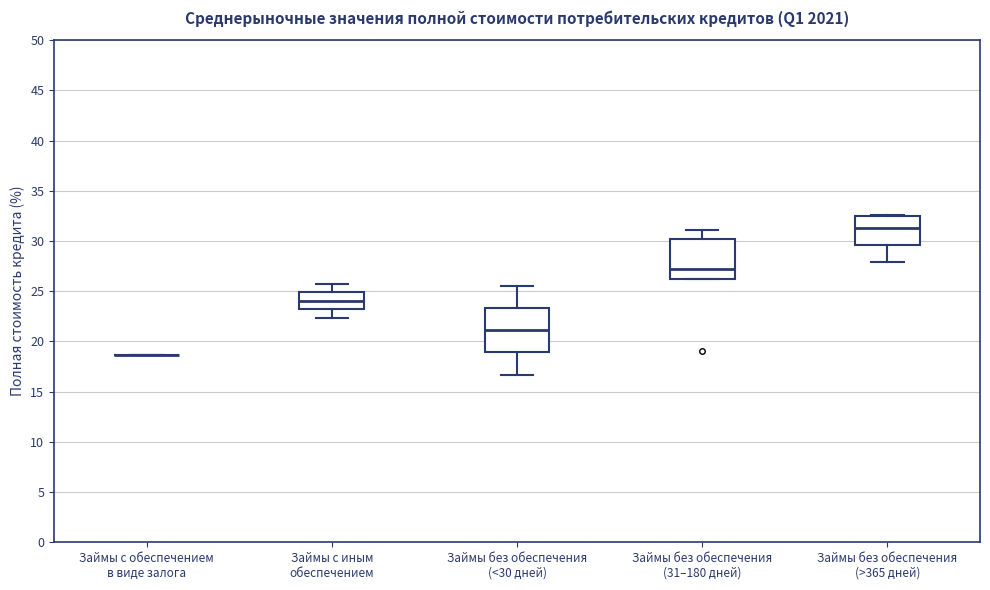

Reading left to right, read every box against the y-axis: the position of its median line, the range the box covers, and the ends of its whiskers. The values are not printed on the chart, so give them approximately, as read against the axis.

Займы с обеспечением в виде залога: box collapsed to a line at 18.5, whiskers 18.5 to 18.5
Займы с иным обеспечением: median 24.0, box 23.0 to 25.0, whiskers 22.5 to 25.5
Займы без обеспечения (<30 дней): median 21.0, box 19.0 to 23.5, whiskers 16.5 to 25.5
Займы без обеспечения (31–180 дней): median 27.0, box 26.0 to 30.0, whiskers 26.0 to 31.0
Займы без обеспечения (>365 дней): median 31.5, box 29.5 to 32.5, whiskers 28.0 to 32.5 (just above the box's upper edge)